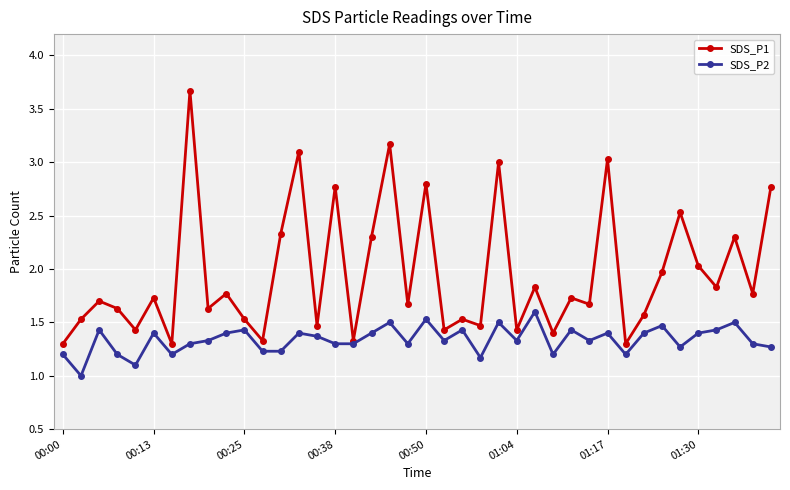

Which series has the largest range (max minus min)?

SDS_P1